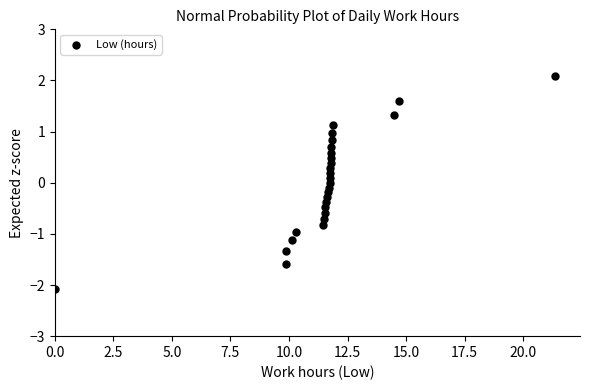

What is the range of Y values (max minus min)?

4.2